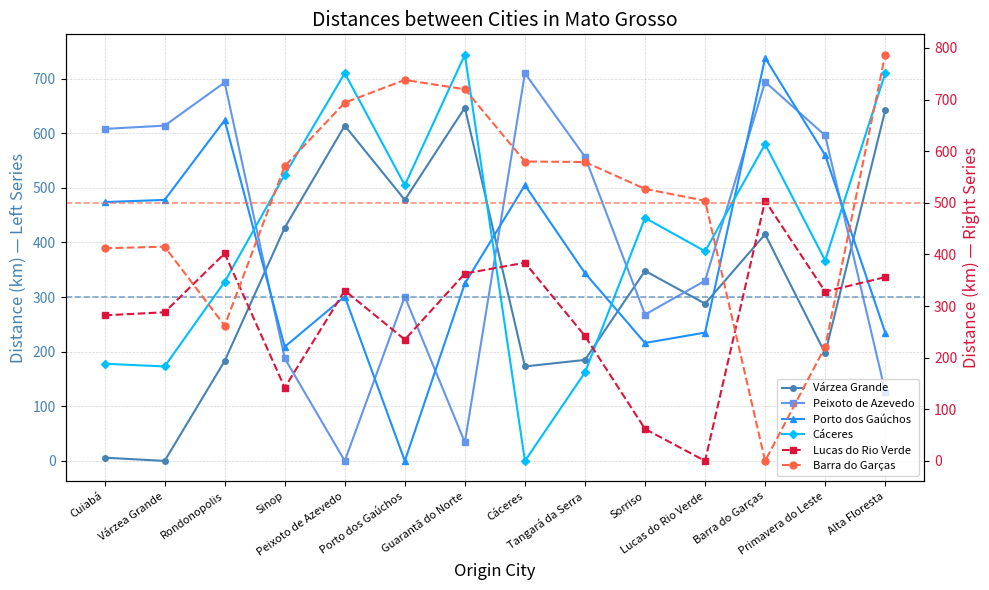

Which series has the largest total across all categories?

Barra do Garças